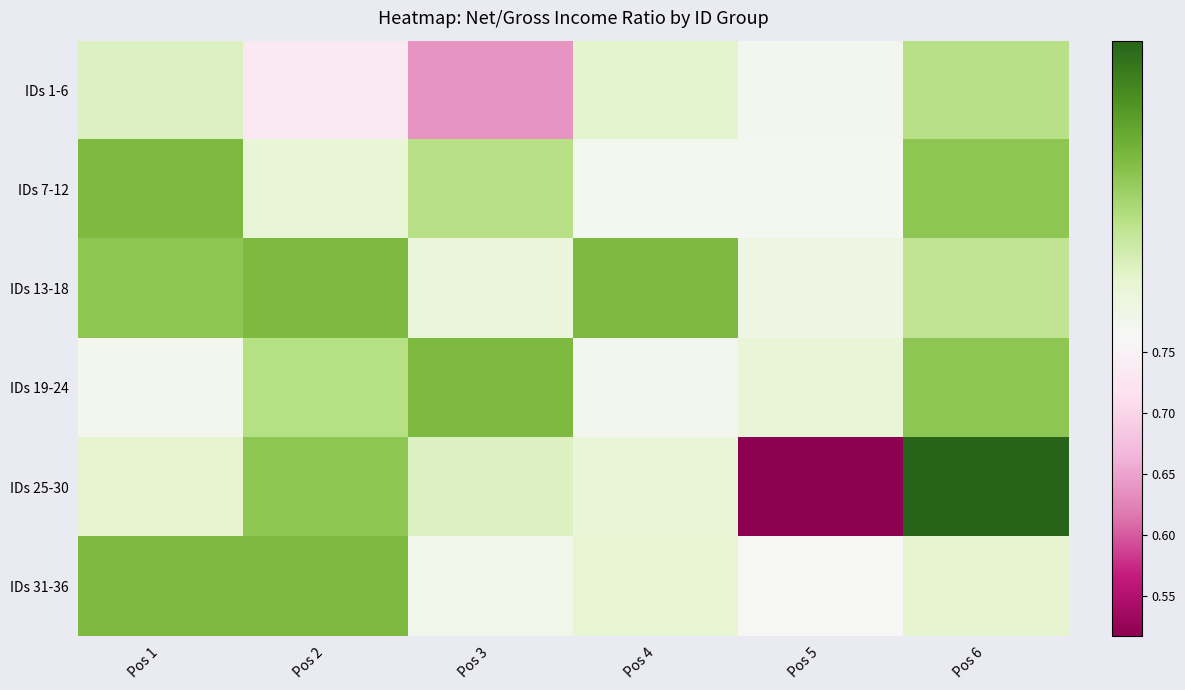

What is the minimum value shown in the chart?

0.5